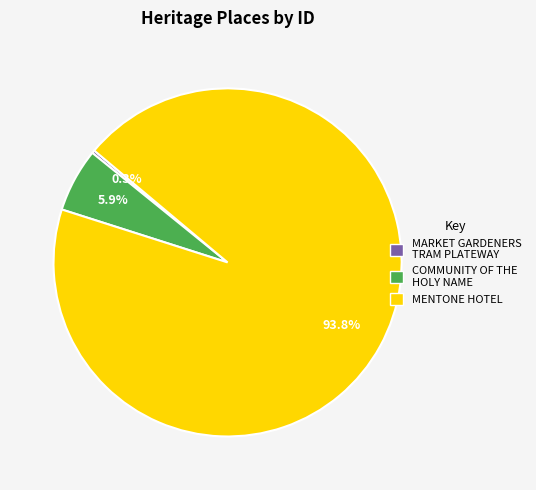

Rank the categories by value from lowest to highest.

MARKET GARDENERS TRAM PLATEWAY, COMMUNITY OF THE HOLY NAME, MENTONE HOTEL